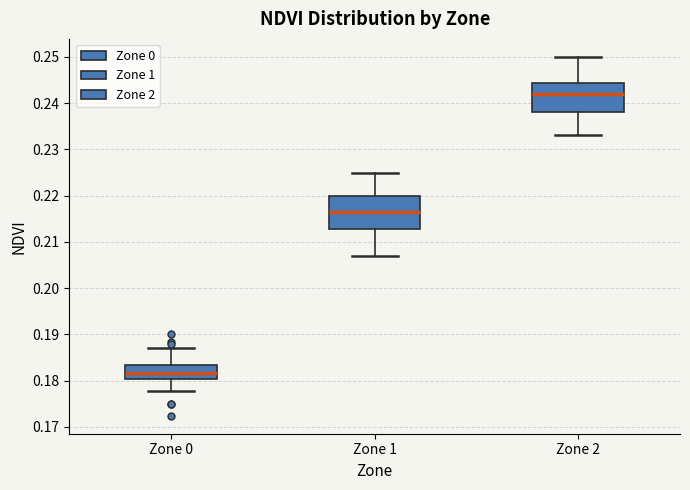

Which box is the tallest, from its lower edge to its upper edge?

Zone 1